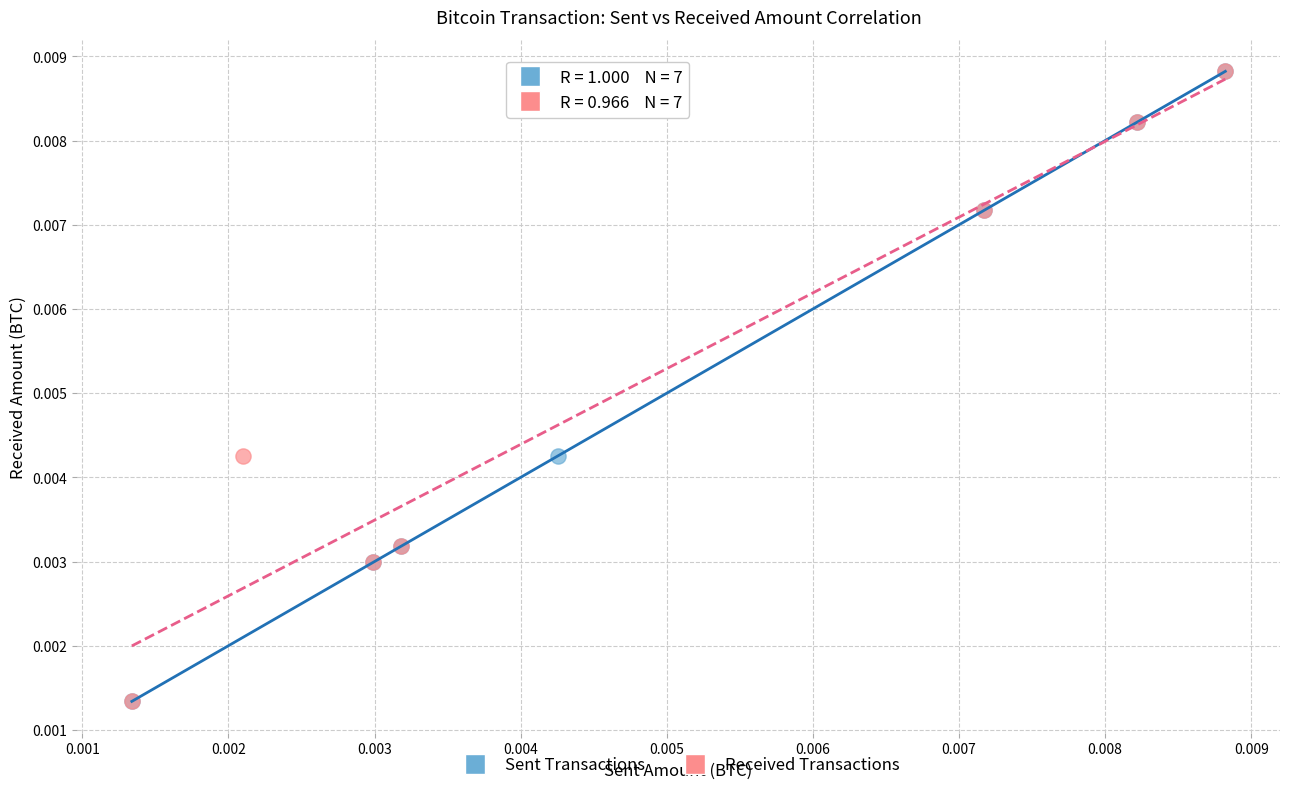

What are all the series names shown in the legend?

Sent Transactions, Received Transactions